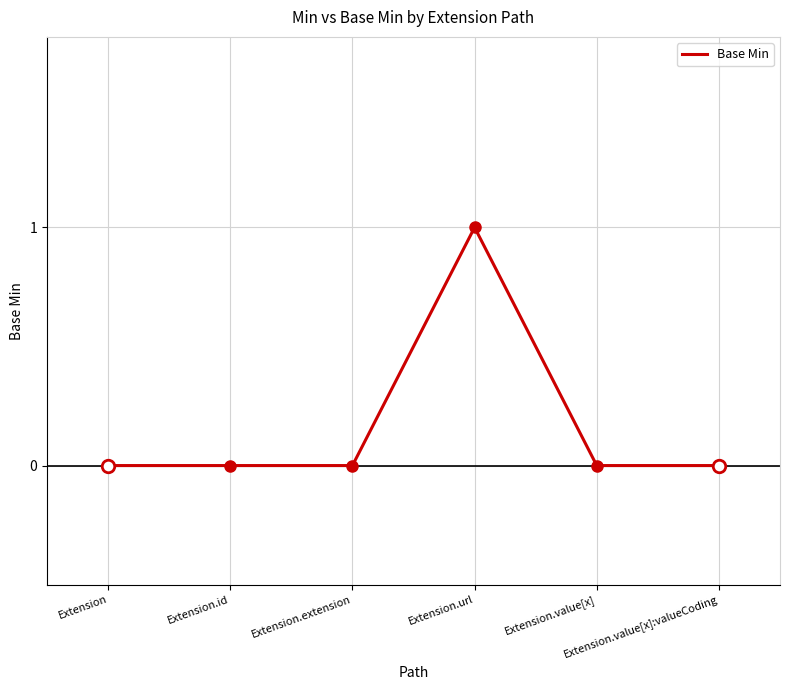

Does the chart display data point markers on the line(s)?

Yes